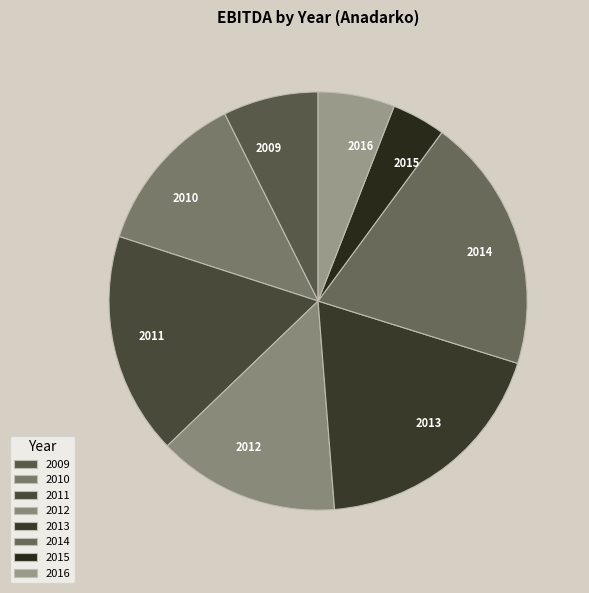

Combined, do 2013 and 2010 account for over 50%?

No